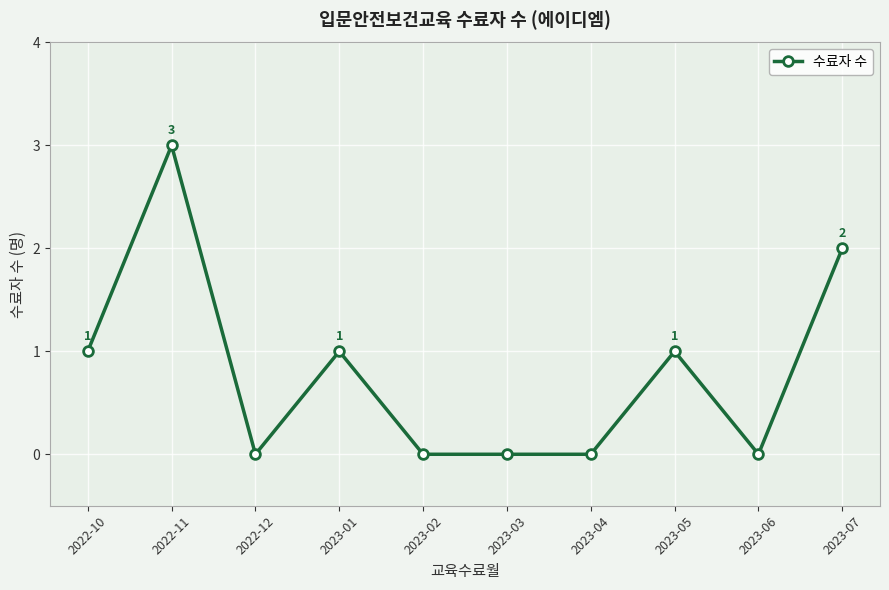

The value at 2022-10 is 0. True or false?

False